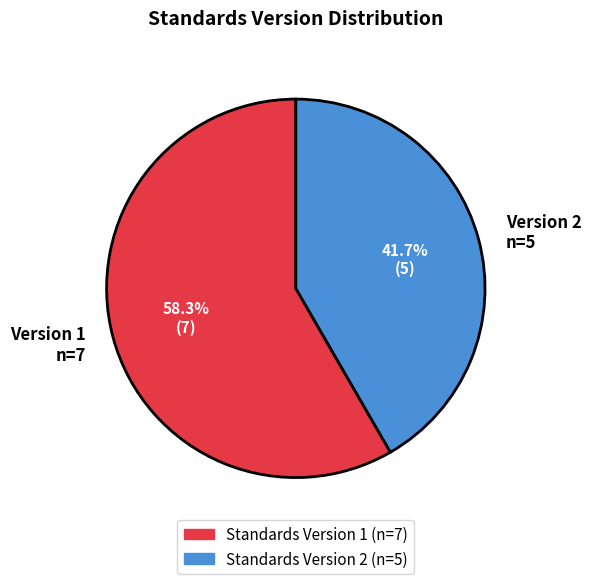

Does any single category account for the majority?

Yes